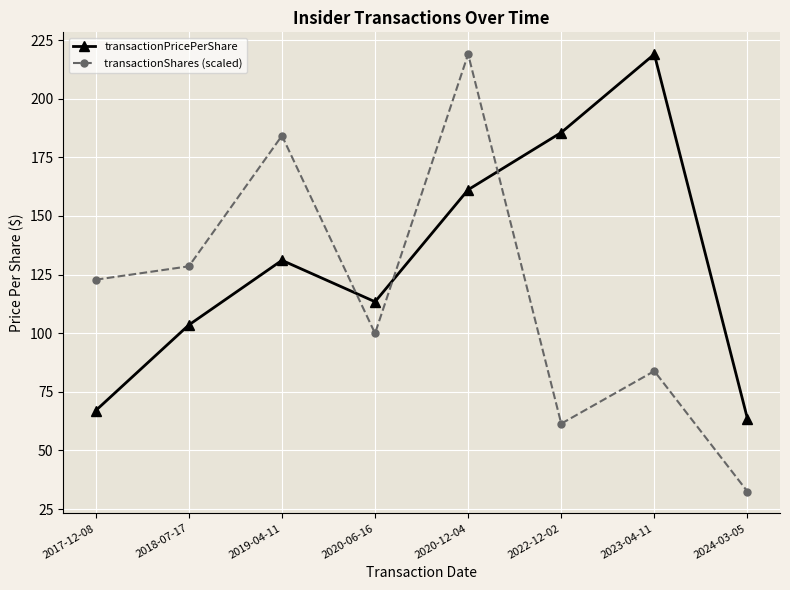

What is the difference between the second highest and second lowest values in the transactionPricePerShare series?

118.6